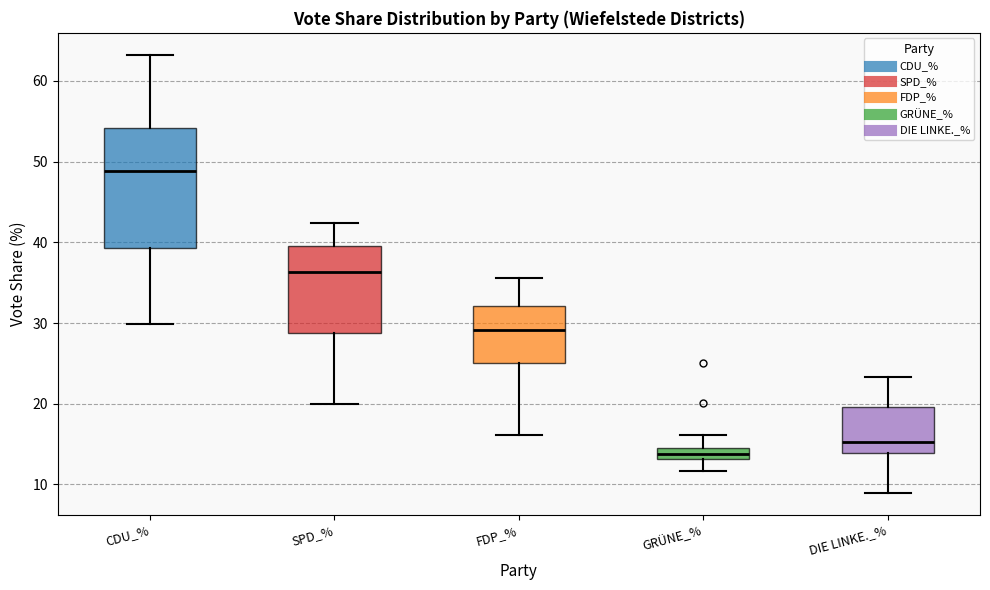

Which box has the lowest median line?

GRÜNE_%